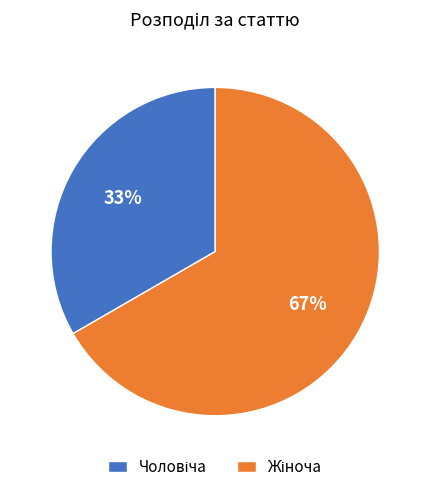

Does any single category account for the majority?

Yes